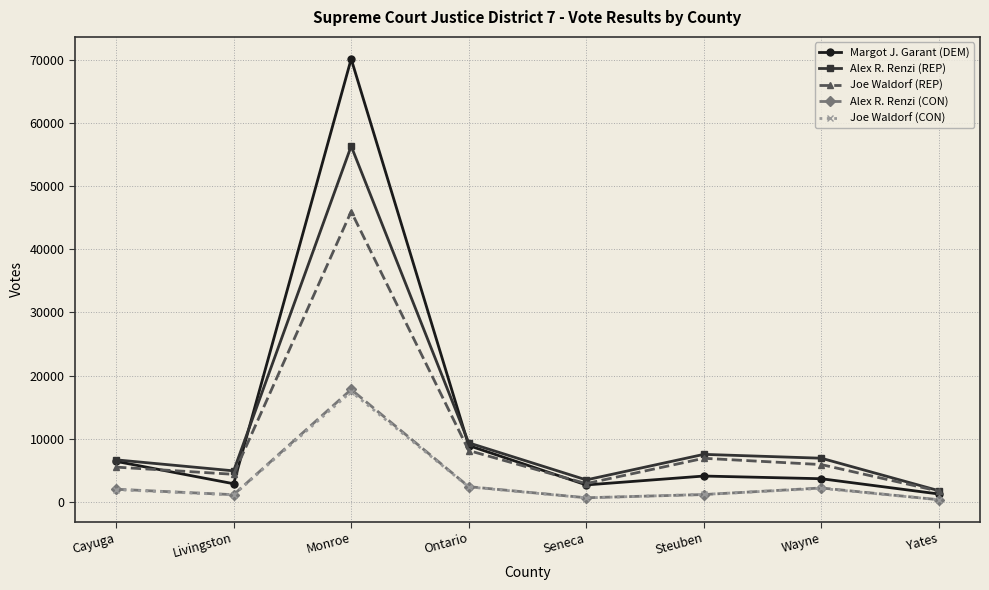

How many data points does each series have?

8